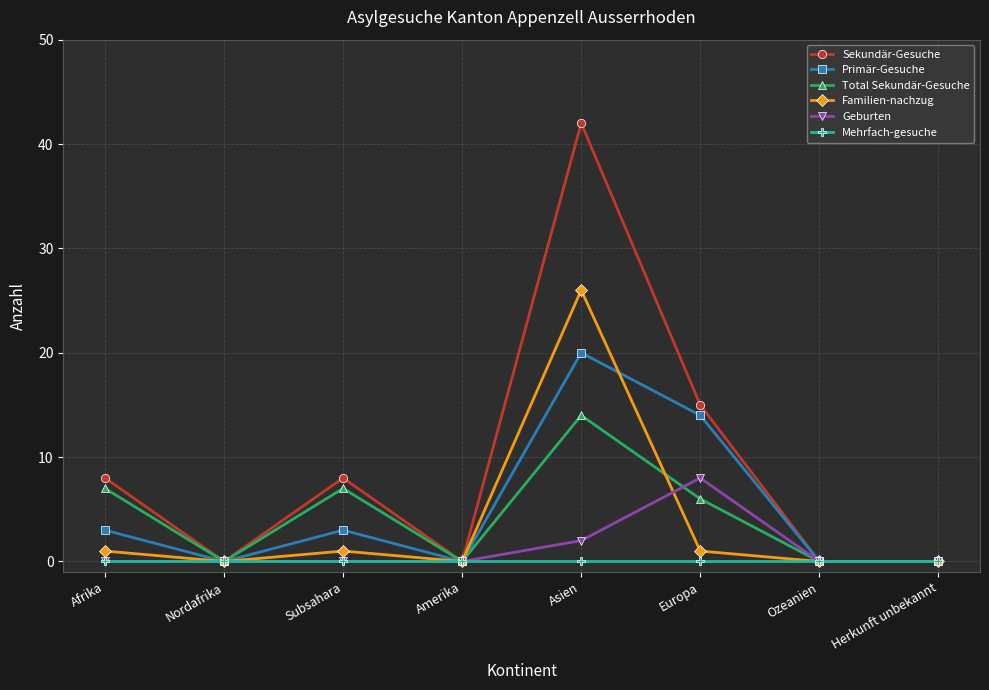

What is the label of the 3rd point from the left?

Subsahara